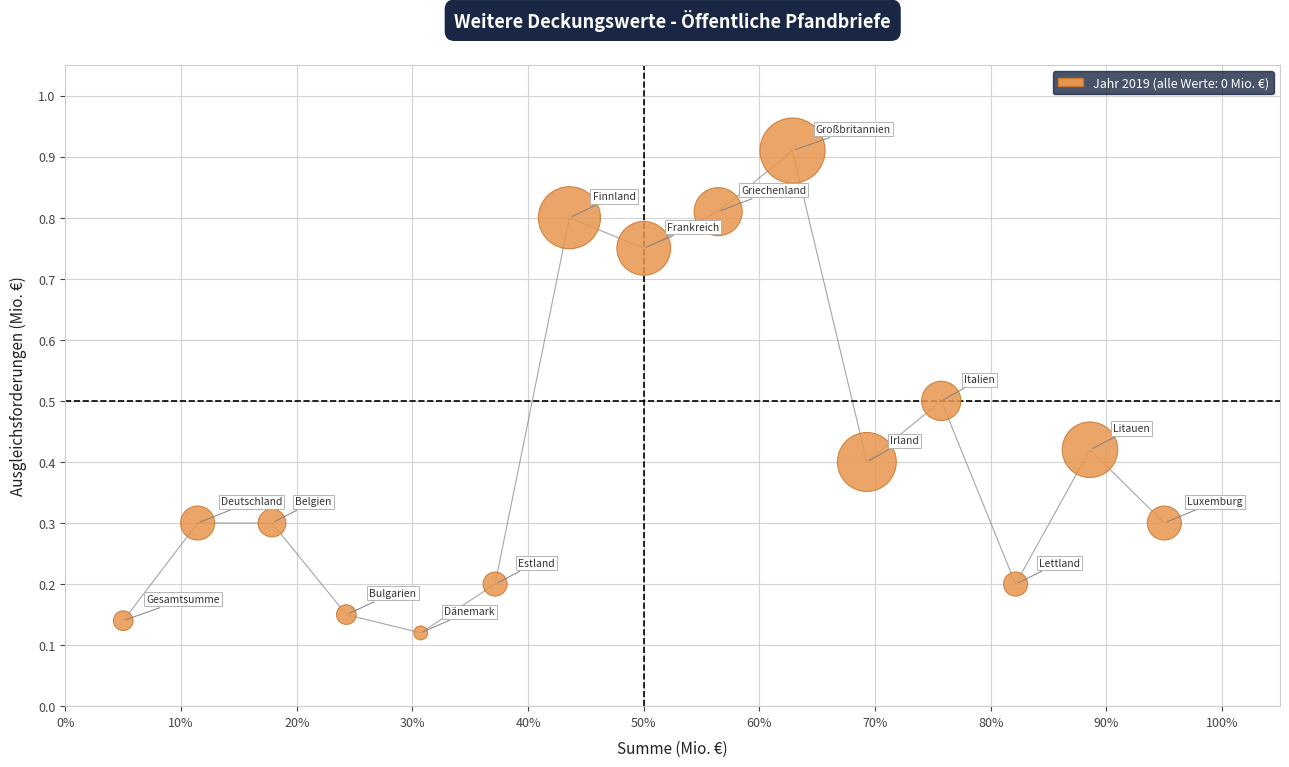

What is the range of X values (max minus min)?

0.9